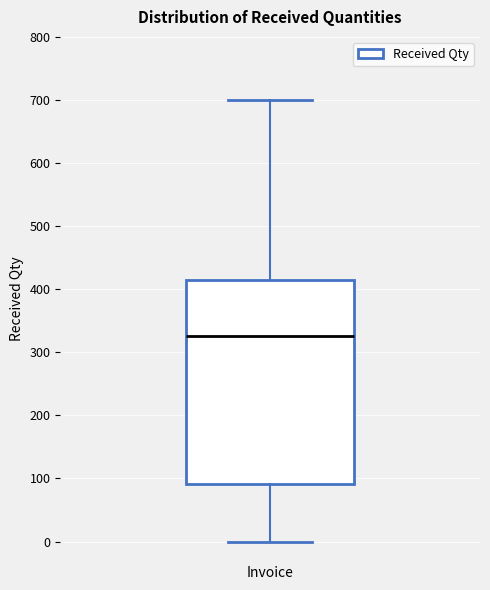

Read this box plot against the y-axis: the position of the median line, the range covered by the box, and the ends of both whiskers. The values are not printed on the chart, so give them approximately, as read against the axis.

median 330, box 90 to 420, whiskers 0 to 700